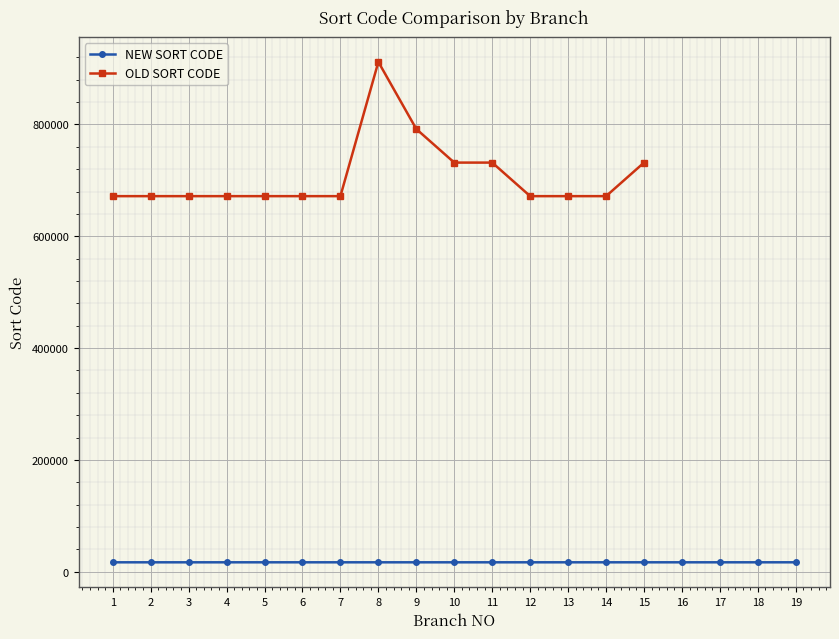

At which category does the data reach its first local peak?

5